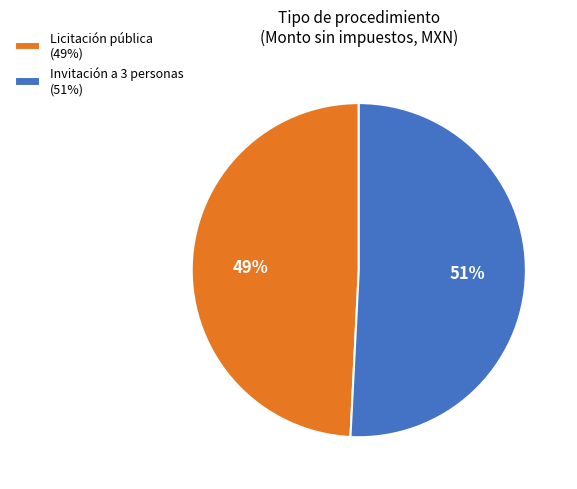

To the nearest percent, what is the difference between the Licitación pública (49%) and Invitación a 3 personas (51%) slice percentages?

2%